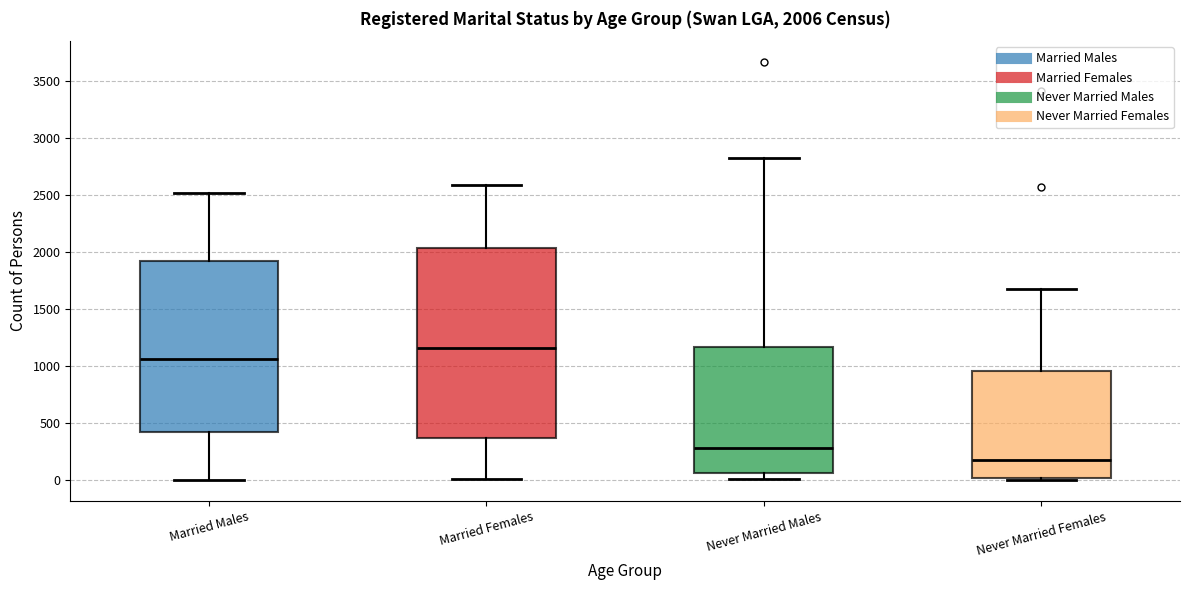

Which box is the tallest, from its lower edge to its upper edge?

Married Females